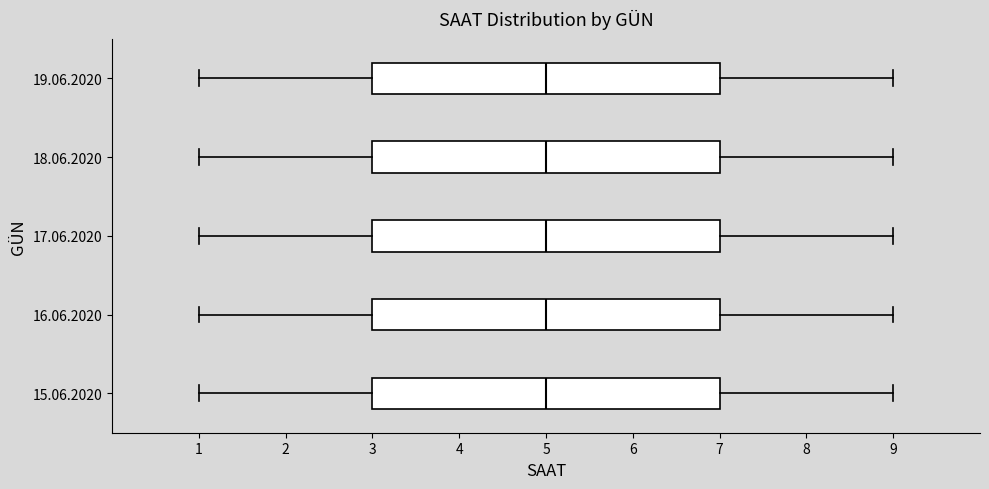

Reading bottom to top, transcribe this box plot: for each box, give where its median line is, the range the box spans, and where its two whiskers end, as read against the x-axis. The values are not printed on the chart, so give them approximately, as read against the axis.

15.06.2020: median 5, box 3 to 7, whiskers 1 to 9
16.06.2020: median 5, box 3 to 7, whiskers 1 to 9
17.06.2020: median 5, box 3 to 7, whiskers 1 to 9
18.06.2020: median 5, box 3 to 7, whiskers 1 to 9
19.06.2020: median 5, box 3 to 7, whiskers 1 to 9